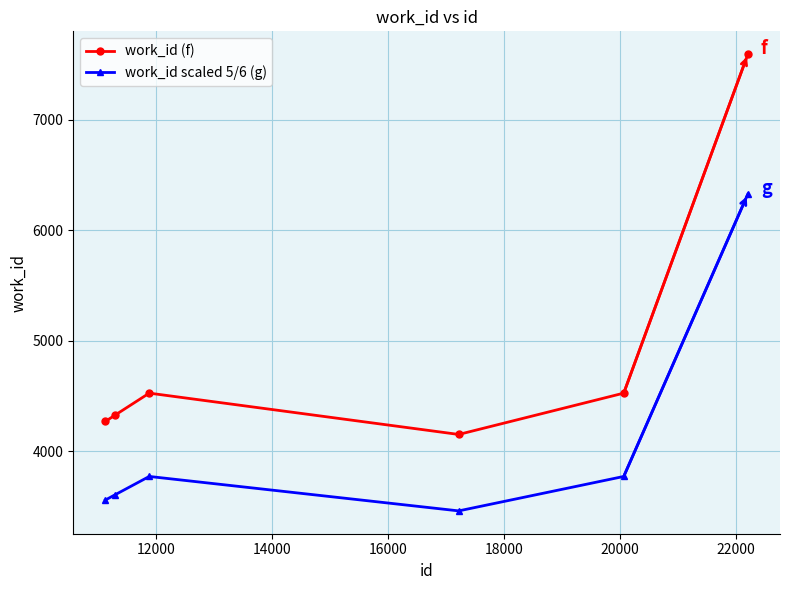

What is the value of the work_id scaled 5/6 (g) point at the 1st from the left?

3557.5